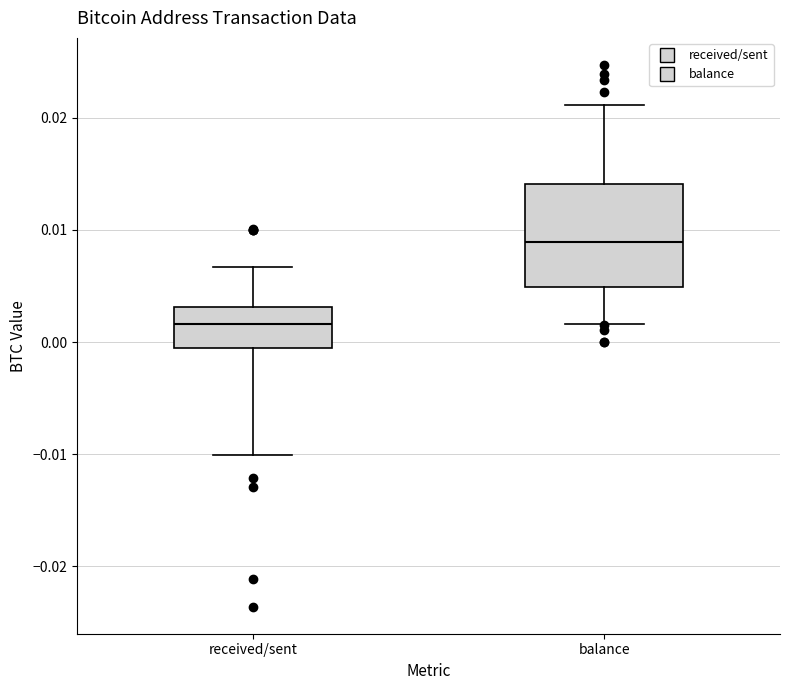

Which box's median line is the highest?

balance